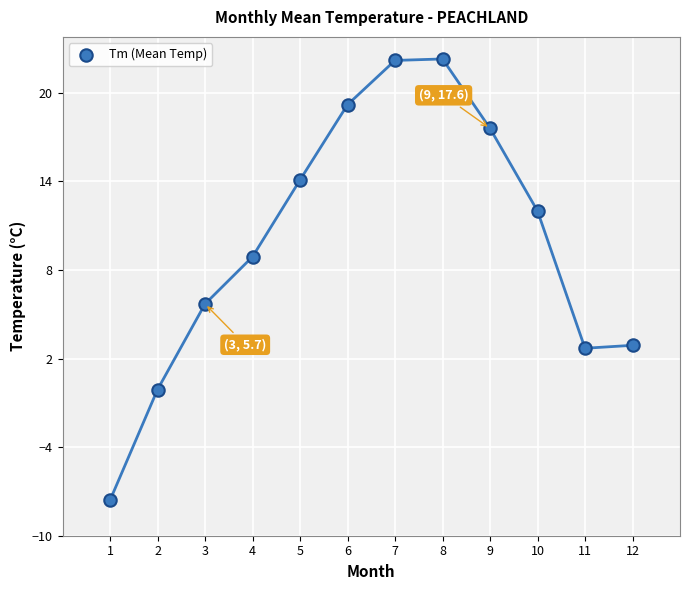

What is the average X value?

6.5